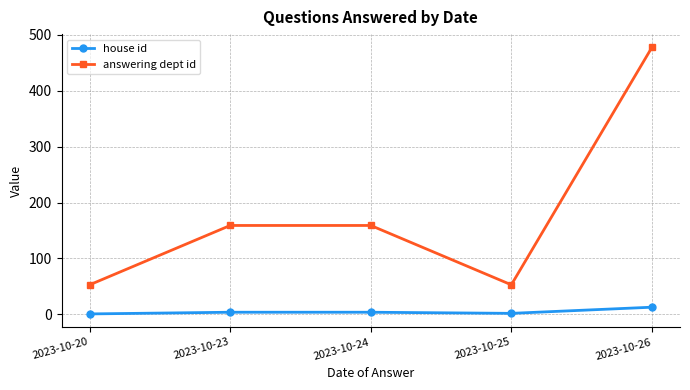

What is the difference between the house id values at 2023-10-20 and 2023-10-26?

12